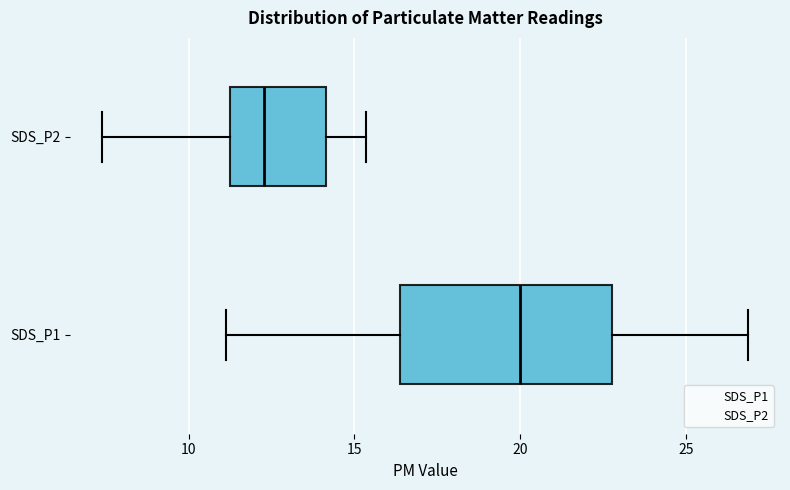

Reading bottom to top, transcribe this box plot: for each box, give where its median line is, the range the box spans, and where its two whiskers end, as read against the x-axis. The values are not printed on the chart, so give them approximately, as read against the axis.

SDS_P1: median 20.0, box 16.5 to 23.0, whiskers 11.0 to 27.0
SDS_P2: median 12.5, box 11.5 to 14.0, whiskers 7.5 to 15.5